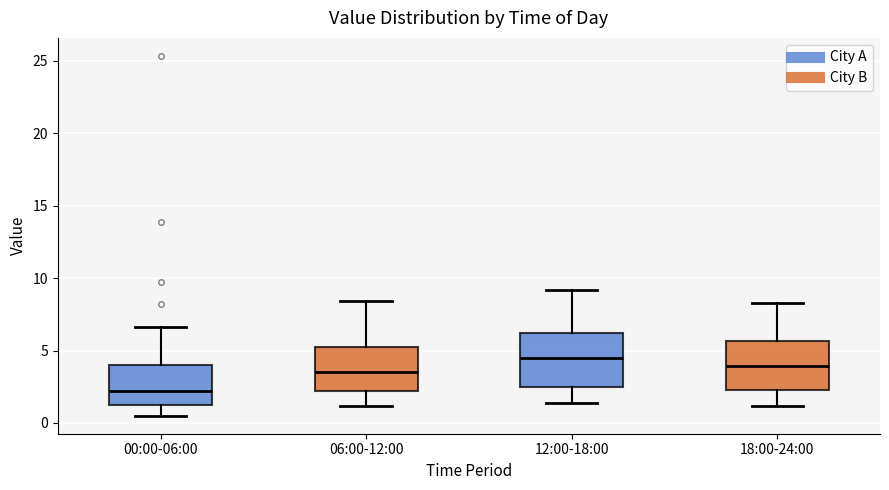

Reading left to right, read every box against the y-axis: the position of its median line, the range the box covers, and the ends of its whiskers. The values are not printed on the chart, so give them approximately, as read against the axis.

00:00-06:00: median 2.0, box 1.5 to 4.0, whiskers 0.5 to 6.5
06:00-12:00: median 3.5, box 2.0 to 5.5, whiskers 1.0 to 8.5
12:00-18:00: median 4.5, box 2.5 to 6.0, whiskers 1.5 to 9.0
18:00-24:00: median 4.0, box 2.5 to 5.5, whiskers 1.0 to 8.5